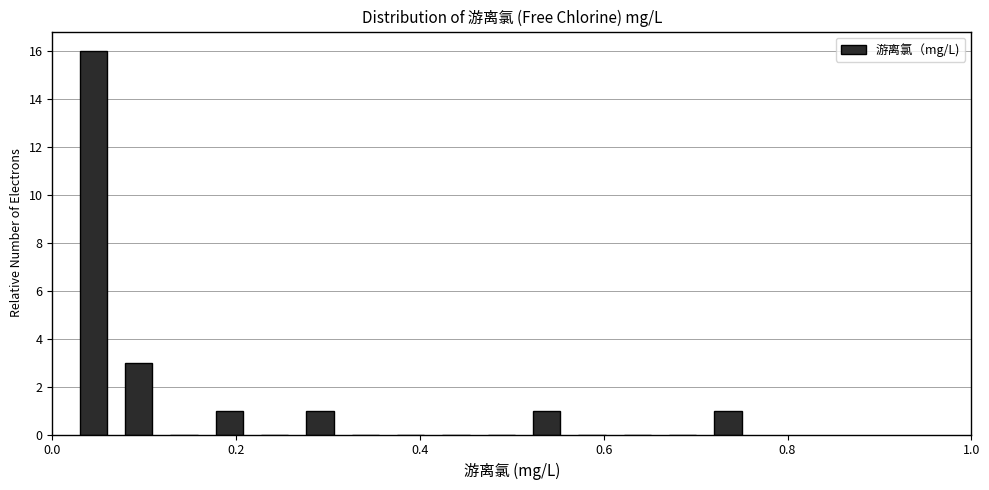

Around what value on the x-axis is the tallest bar? Give the approximate position of its centre, as read against the axis.

0.04